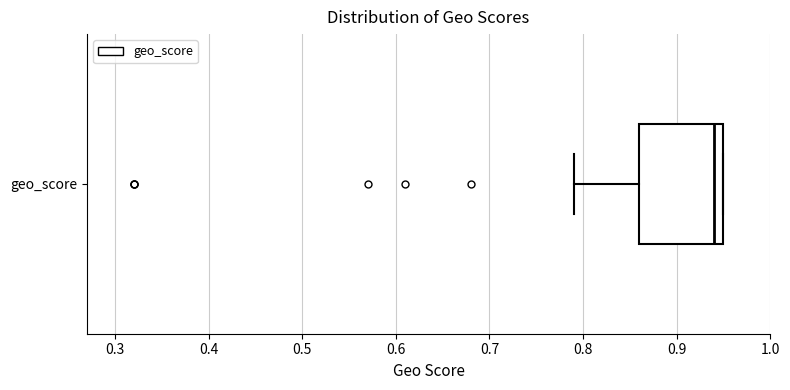

Read this box plot against the x-axis: the position of the median line, the range covered by the box, and the ends of both whiskers. The values are not printed on the chart, so give them approximately, as read against the axis.

median 0.94, box 0.86 to 0.95, whiskers 0.79 to 0.95